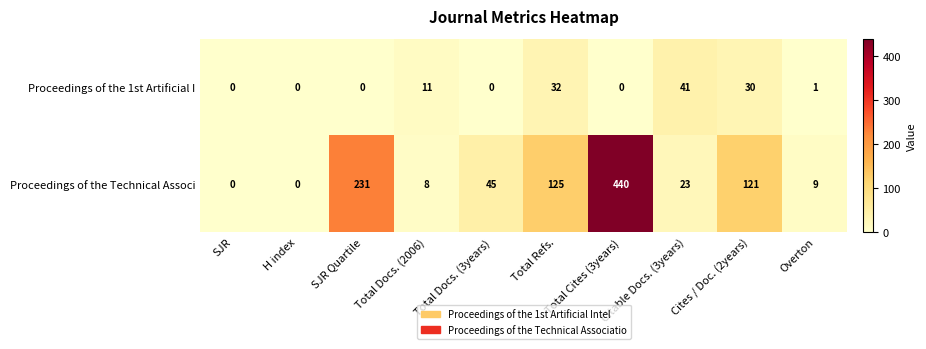

At which category is the sum across all series the highest?

Total Cites (3years)